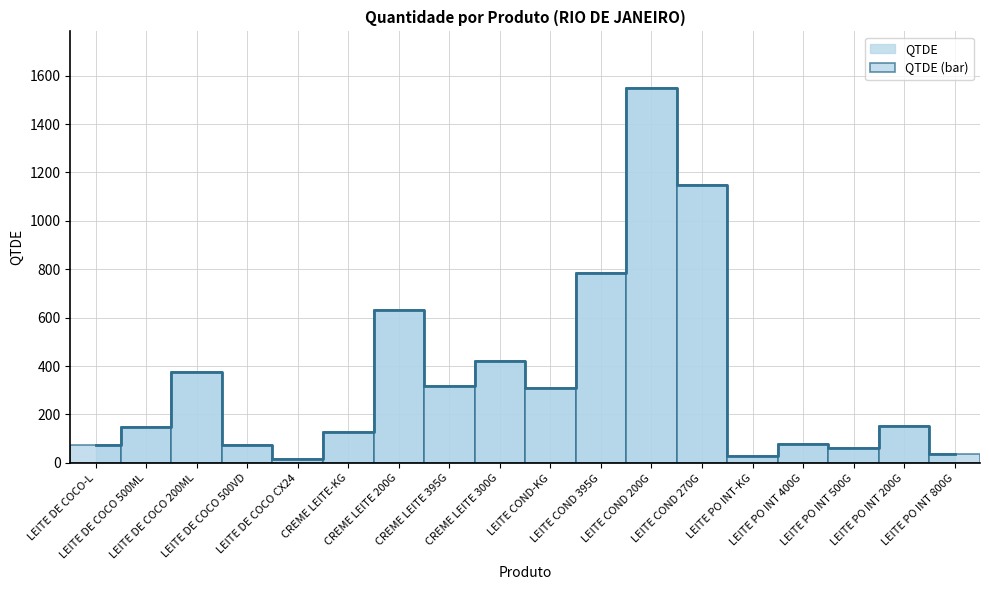

What is the label of the 16th bar from the right?

LEITE DE COCO 200ML